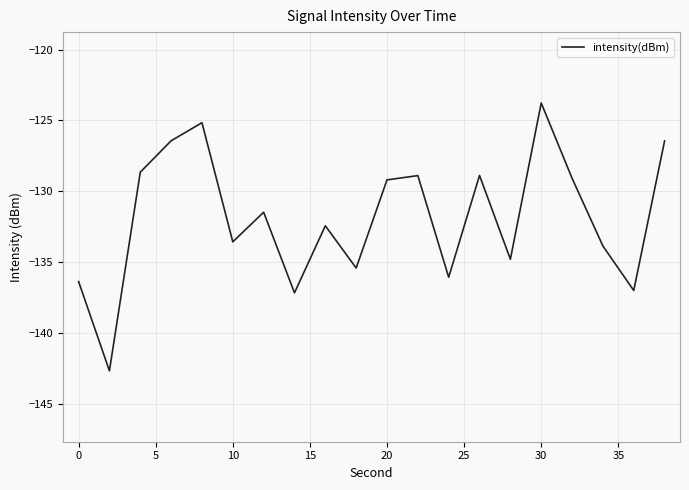

Reading right to left, extract all data points from this chart.

-126.4	-137.0	-133.9	-129.1	-123.8	-134.8	-128.9	-136.1	-128.9	-129.2	-135.4	-132.4	-137.2	-131.5	-133.6	-125.2	-126.4	-128.6	-142.7	-136.4